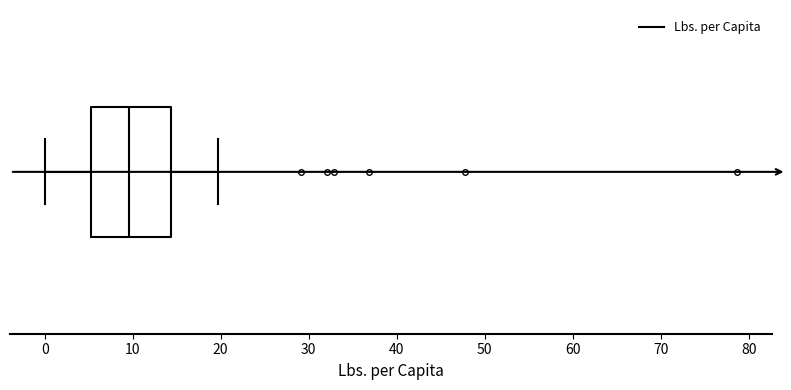

Read this box plot against the x-axis: the position of the median line, the range covered by the box, and the ends of both whiskers. The values are not printed on the chart, so give them approximately, as read against the axis.

median 10, box 5 to 14, whiskers 0 to 20